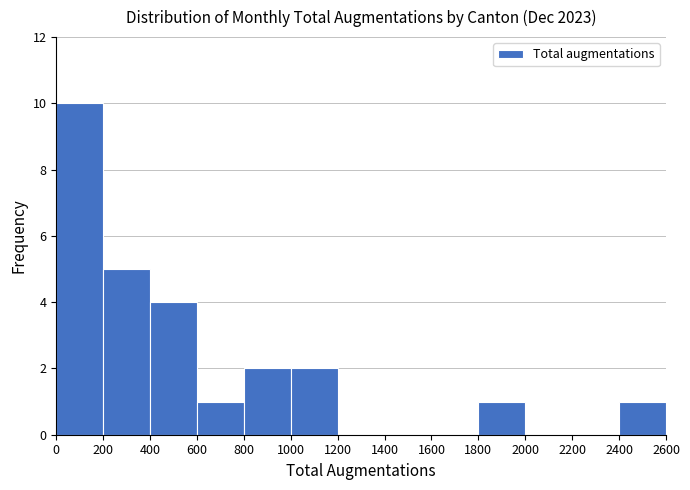

Reading left to right, list every bar in this chart as the range it spans on the x-axis followed by its height. The values are not printed on the chart, so give them approximately, as read against the axis.

0 to 200: 10
200 to 400: 5
400 to 600: 4
600 to 800: 1
800 to 1000: 2
1000 to 1200: 2
1200 to 1400: 0
1400 to 1600: 0
1600 to 1800: 0
1800 to 2000: 1
2000 to 2200: 0
2200 to 2400: 0
2400 to 2600: 1